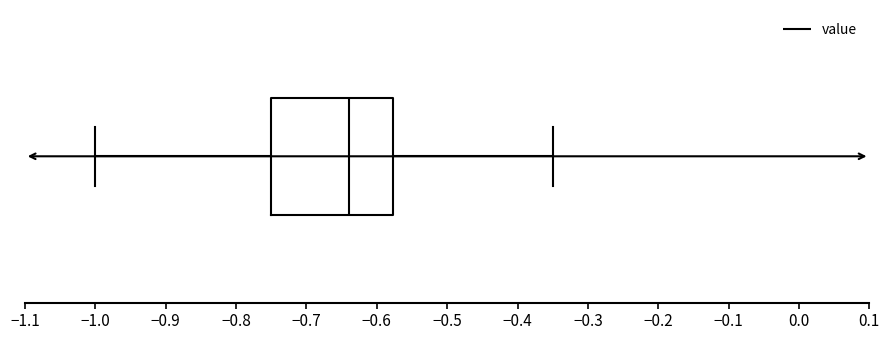

Transcribe this box plot: give where the median line is, the range the box spans, and where the two whiskers end, as read against the x-axis. The values are not printed on the chart, so give them approximately, as read against the axis.

median -0.64, box -0.75 to -0.58, whiskers -1.00 to -0.35